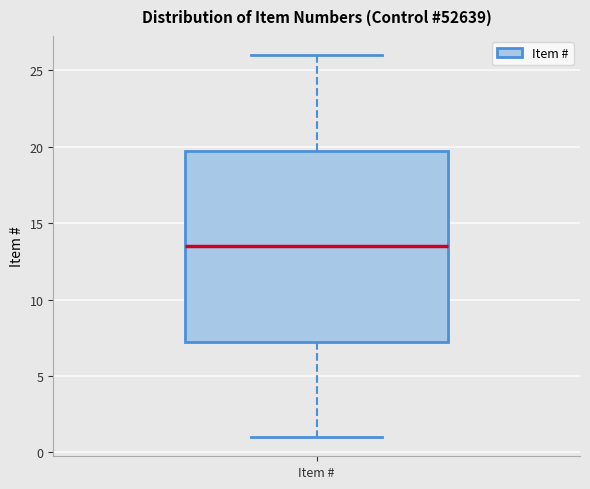

Transcribe this box plot: give where the median line is, the range the box spans, and where the two whiskers end, as read against the y-axis. The values are not printed on the chart, so give them approximately, as read against the axis.

median 13.5, box 7.5 to 20.0, whiskers 1.0 to 26.0